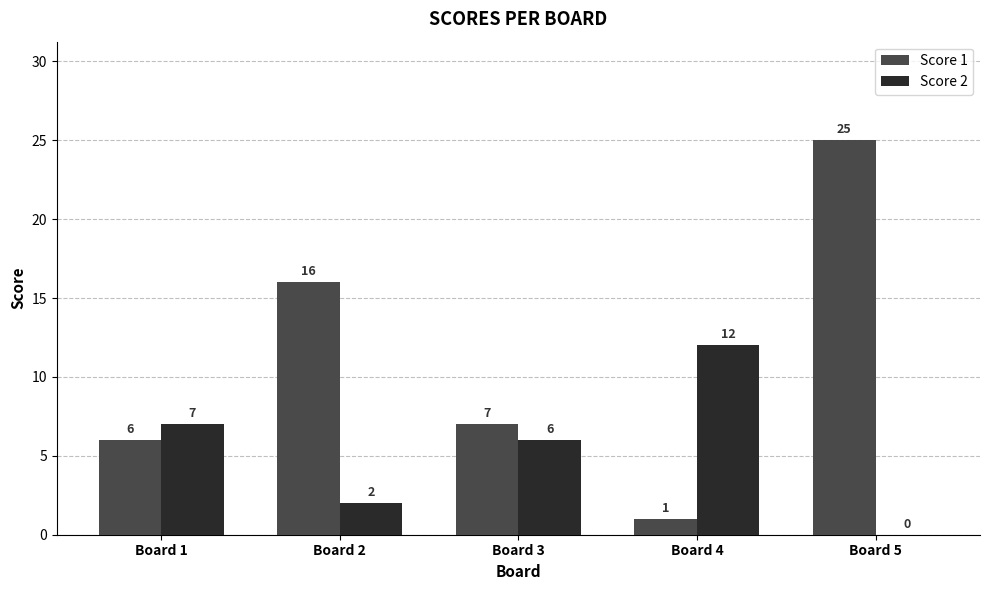

Which label corresponds to the largest value in the chart?

Board 5